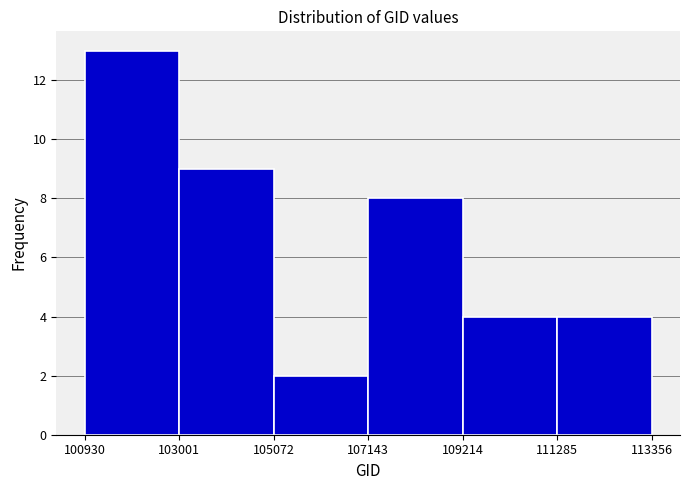

Reading left to right, transcribe this chart: for each bar, give the range it covers on the x-axis and its height. The values are not printed on the chart, so give them approximately, as read against the axis.

100930 to 103001: 13
103001 to 105072: 9
105072 to 107143: 2
107143 to 109214: 8
109214 to 111285: 4
111285 to 113356: 4